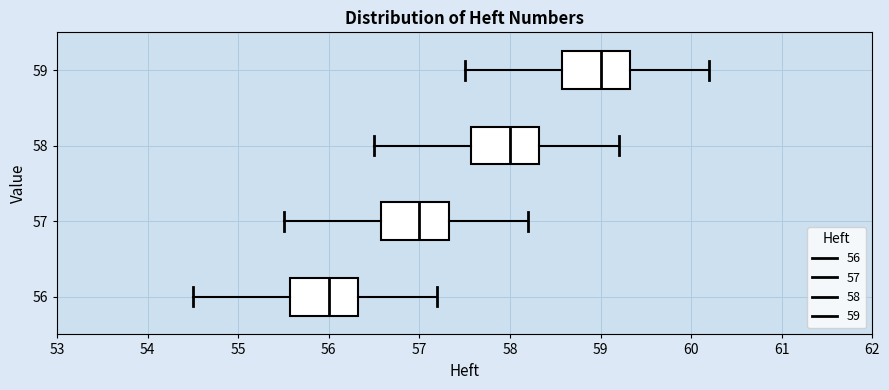

Which box has the furthest to the right median line?

59